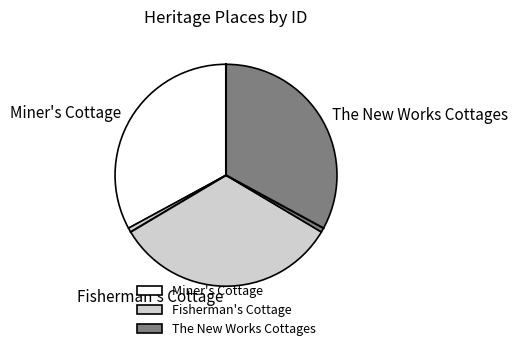

What is the ratio of the value at Miner's Cottage to the value at Fisherman's Cottage?

1.0